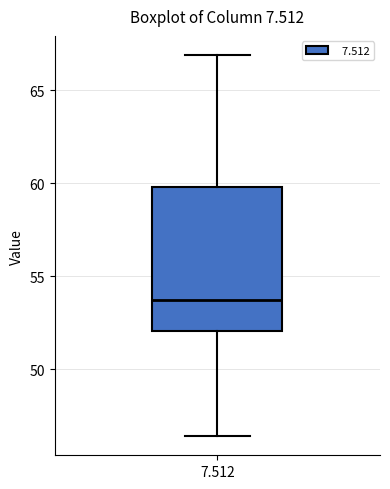

Transcribe this box plot: give where the median line is, the range the box spans, and where the two whiskers end, as read against the y-axis. The values are not printed on the chart, so give them approximately, as read against the axis.

median 53.5, box 52.0 to 60.0, whiskers 46.5 to 67.0